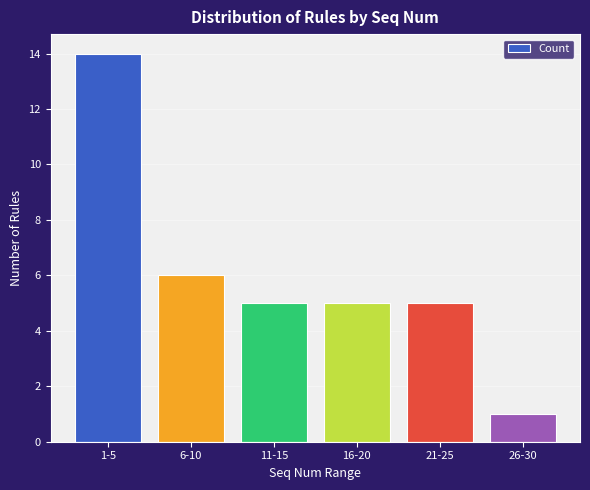

Reading left to right, extract all data points from this chart.

14	6	5	5	5	1